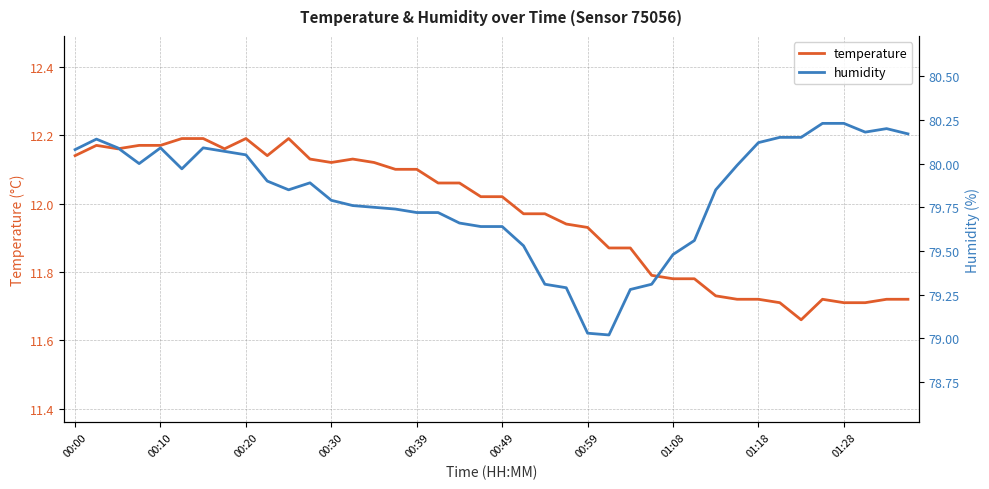

True or false: humidity and temperature intersect in this chart.

False